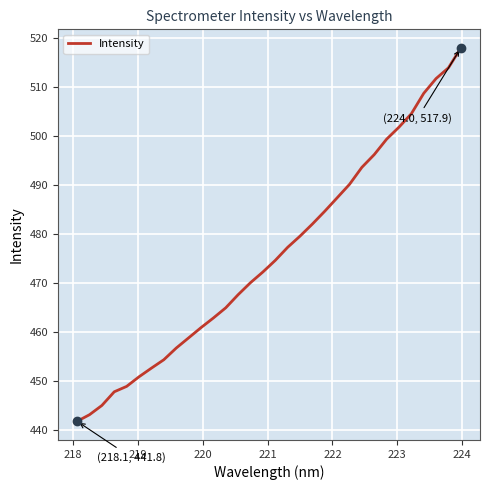

What is the difference between the maximum and minimum values?

76.1